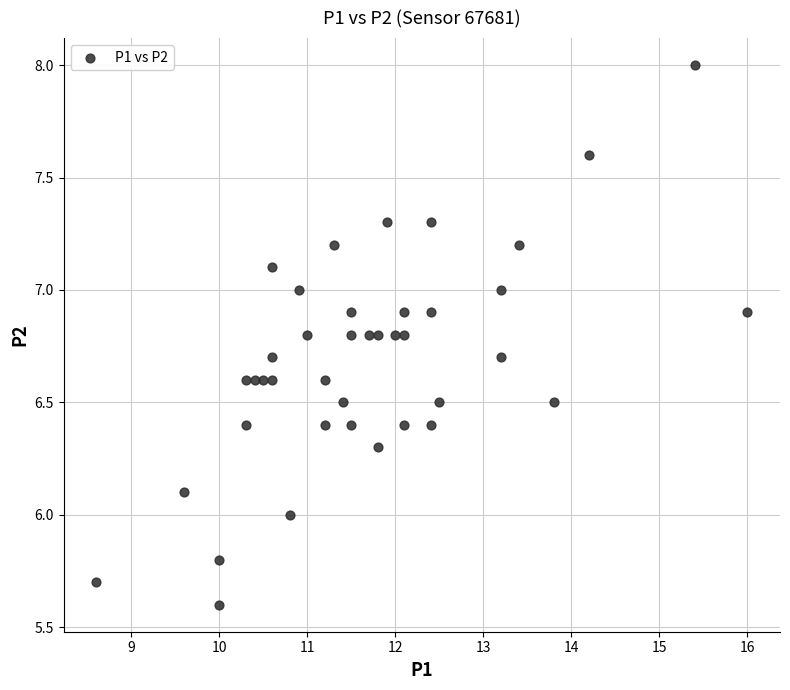

What is the range of X values (max minus min)?

7.4